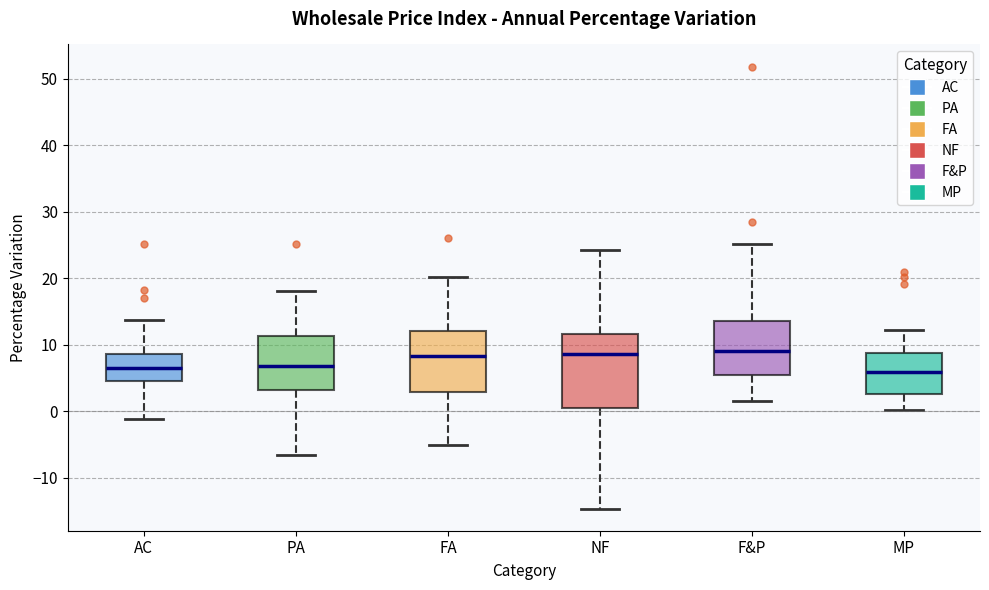

Reading left to right, transcribe this box plot: for each box, give where its median line is, the range the box spans, and where its two whiskers end, as read against the y-axis. The values are not printed on the chart, so give them approximately, as read against the axis.

AC: median 6, box 5 to 9, whiskers -1 to 14
PA: median 7, box 3 to 11, whiskers -7 to 18
FA: median 8, box 3 to 12, whiskers -5 to 20
NF: median 9, box 0 to 12, whiskers -15 to 24
F&P: median 9, box 5 to 14, whiskers 2 to 25
MP: median 6, box 3 to 9, whiskers 0 to 12